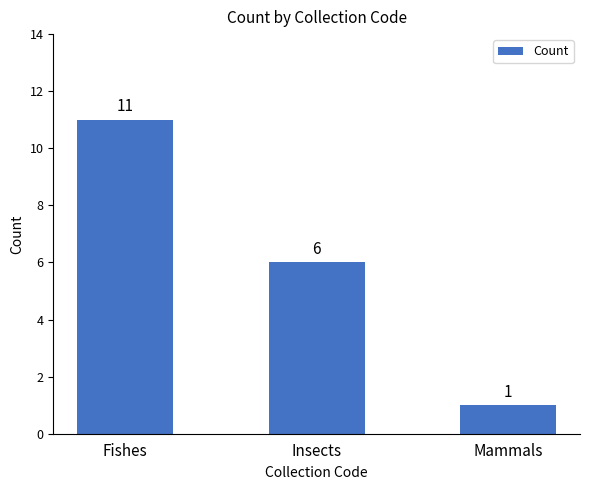

List the labels in order of value, smallest first.

Mammals, Insects, Fishes